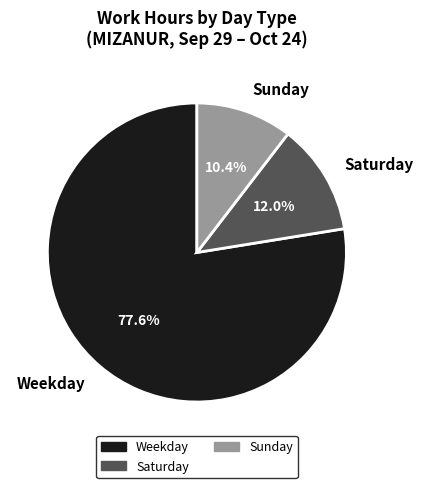

Between Sunday and Saturday, which is larger?

Saturday